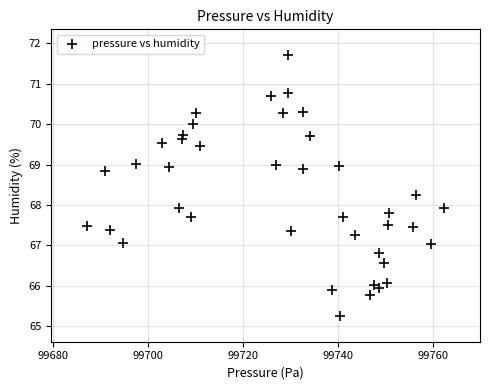

What is the range of Y values (max minus min)?

6.4